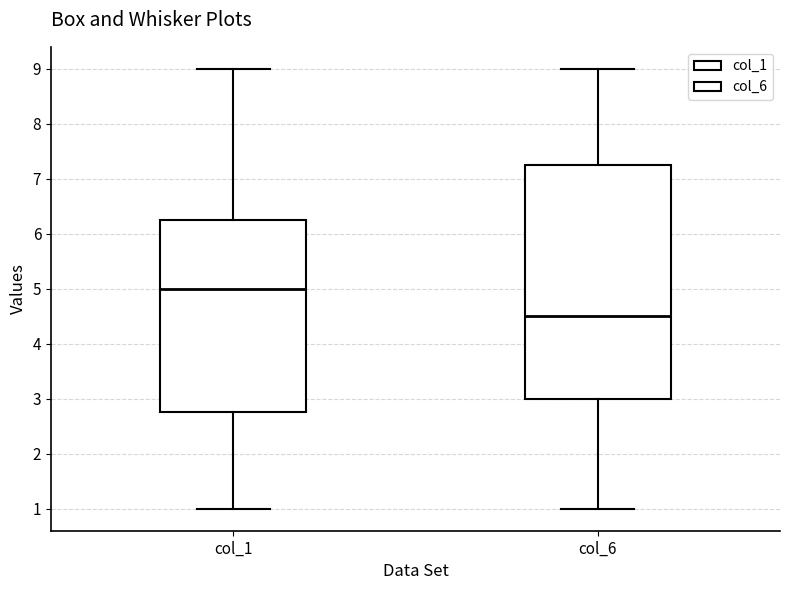

Reading left to right, read every box against the y-axis: the position of its median line, the range the box covers, and the ends of its whiskers. The values are not printed on the chart, so give them approximately, as read against the axis.

col_1: median 5.0, box 2.8 to 6.3, whiskers 1.0 to 9.0
col_6: median 4.5, box 3.0 to 7.3, whiskers 1.0 to 9.0